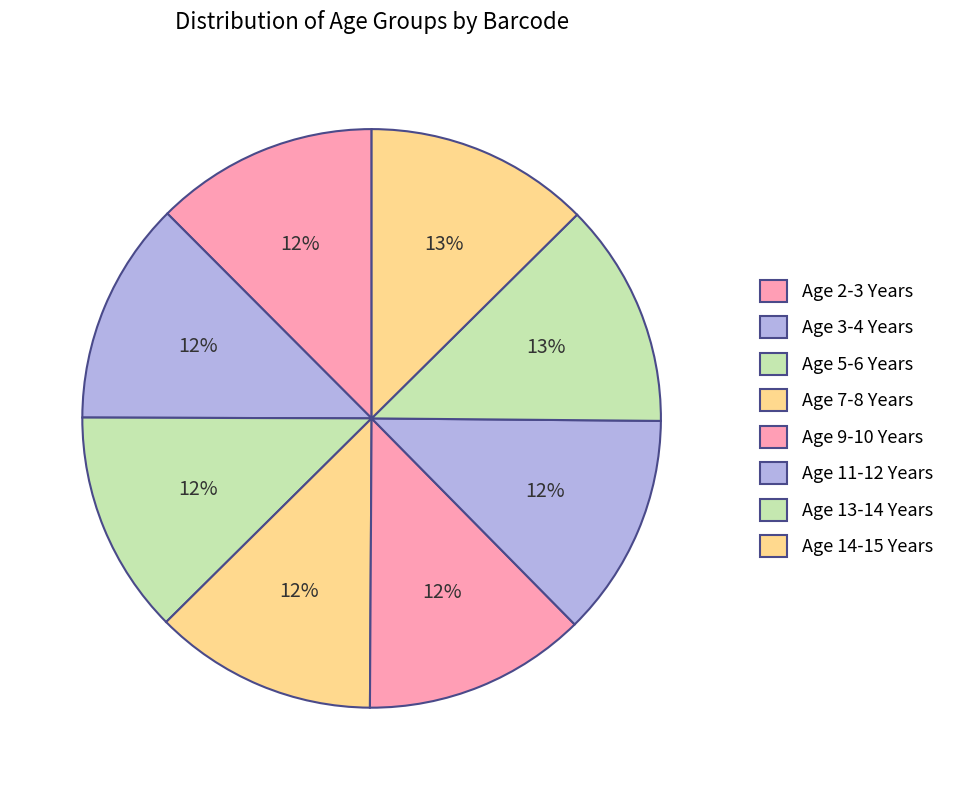

The Age 9-10 Years slice represents 12% of the pie. True or false?

True